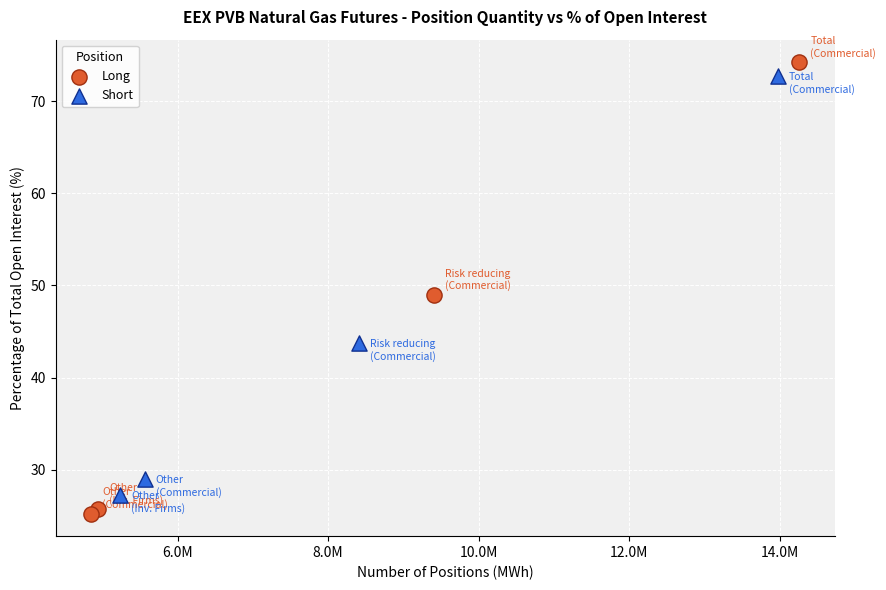

Which series has the largest Y range (max minus min)?

Long